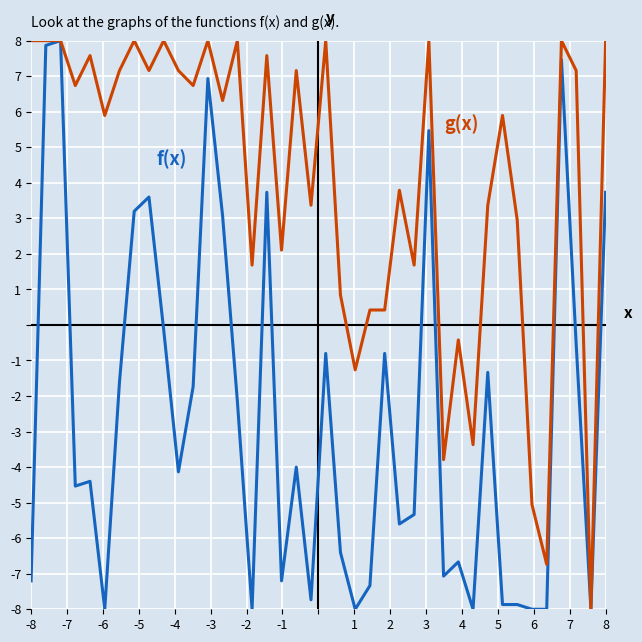

What is the smallest value displayed?

-8.0